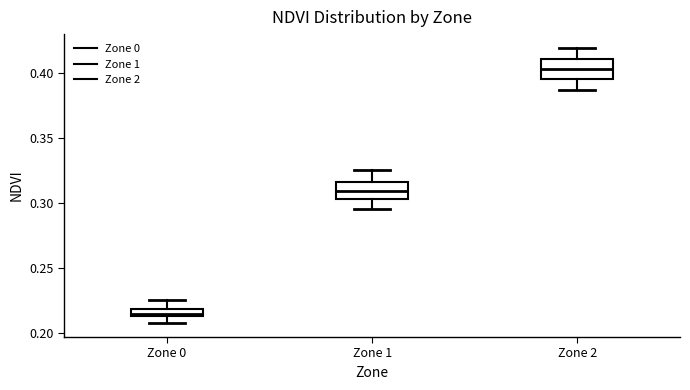

Which box has the lowest median line?

Zone 0